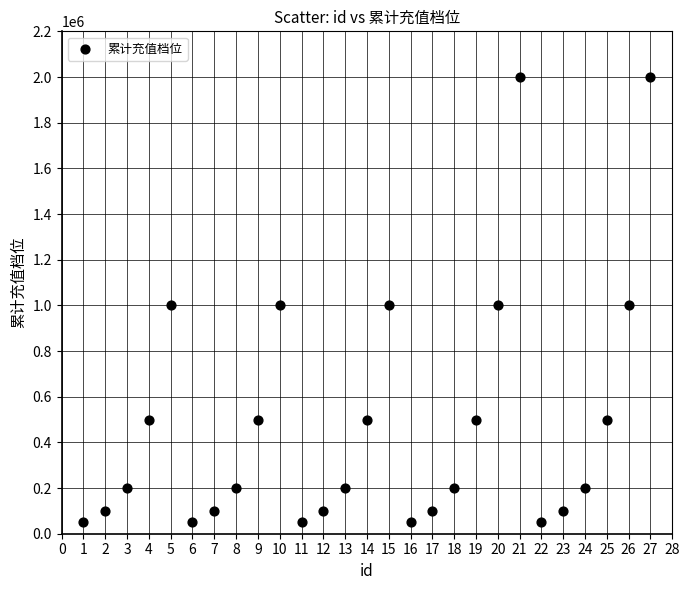

What is the range of X values (max minus min)?

26